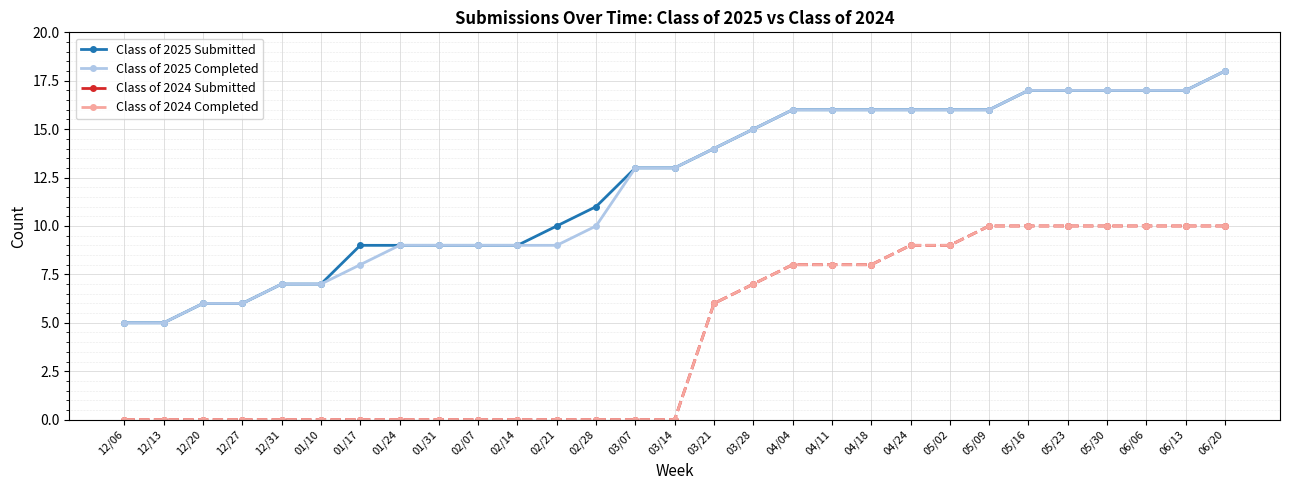

At which label does Class of 2024 Submitted reach its peak?

05/09